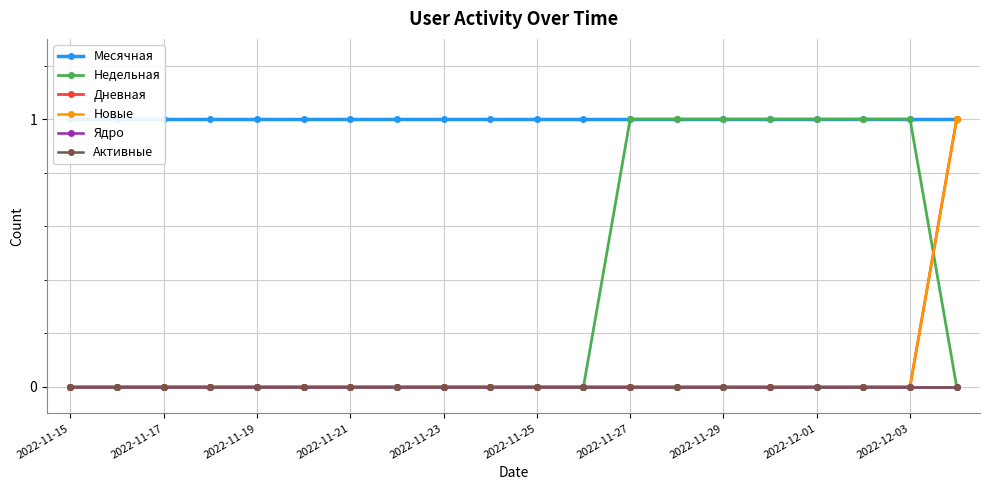

What is the sum of all Новые values?

1